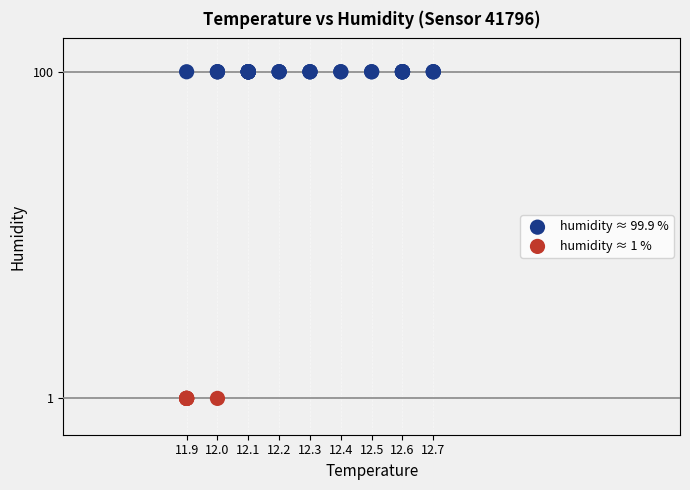

What are all the series names shown in the legend?

humidity ≈ 99.9 %, humidity ≈ 1 %